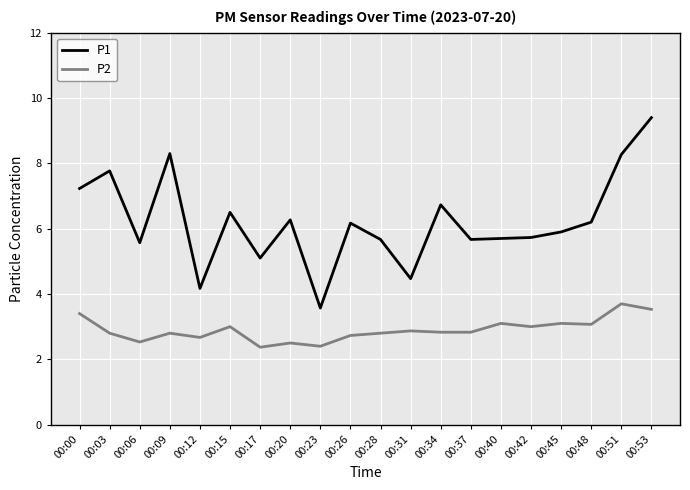

What is the minimum value shown in the chart?

2.4